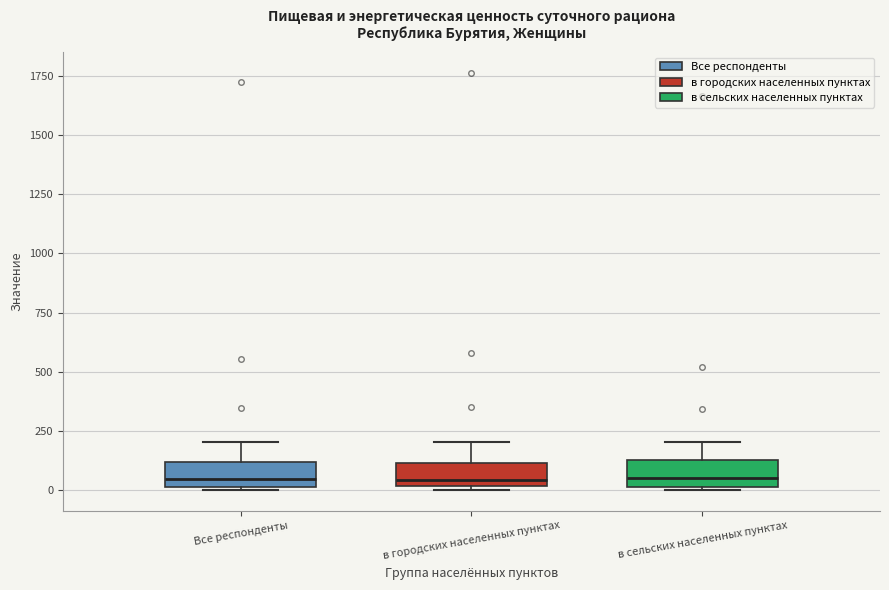

Reading left to right, transcribe this box plot: for each box, give where its median line is, the range the box spans, and where its two whiskers end, as read against the y-axis. The values are not printed on the chart, so give them approximately, as read against the axis.

Все респонденты: median 50, box 0 to 100, whiskers 0 to 200
в городских населенных пунктах: median 50, box 0 to 100, whiskers 0 to 200
в сельских населенных пунктах: median 50, box 0 to 150, whiskers 0 to 200